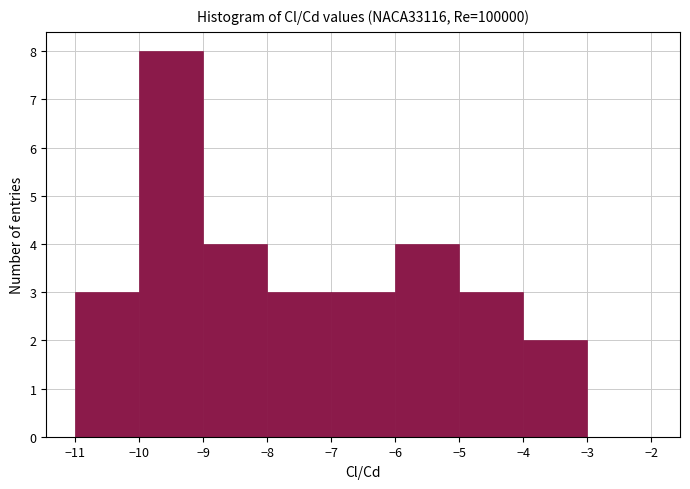

Over which range of the x-axis is the bar tallest?

-10 to -9